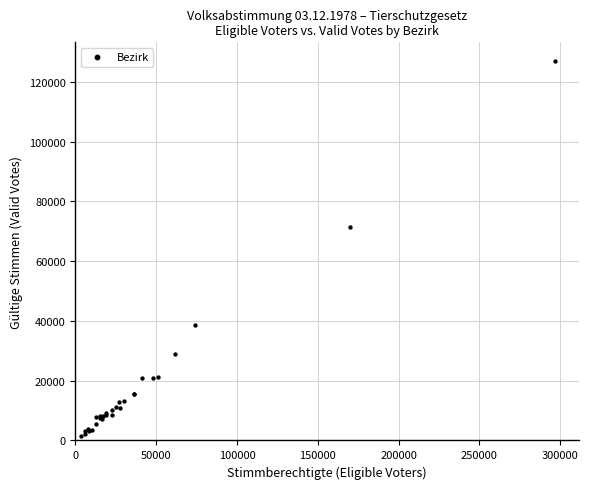

What Y value in the scatter plot is closest to 64220?

71407